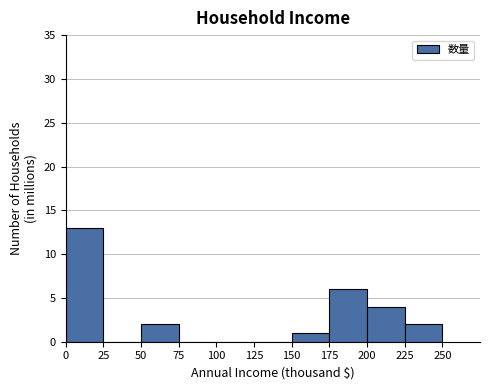

Reading left to right, list every bar in this chart as the range it spans on the x-axis followed by its height. The values are not printed on the chart, so give them approximately, as read against the axis.

0 to 25: 13
25 to 50: 0
50 to 75: 2
75 to 100: 0
100 to 125: 0
125 to 150: 0
150 to 175: 1
175 to 200: 6
200 to 225: 4
225 to 250: 2